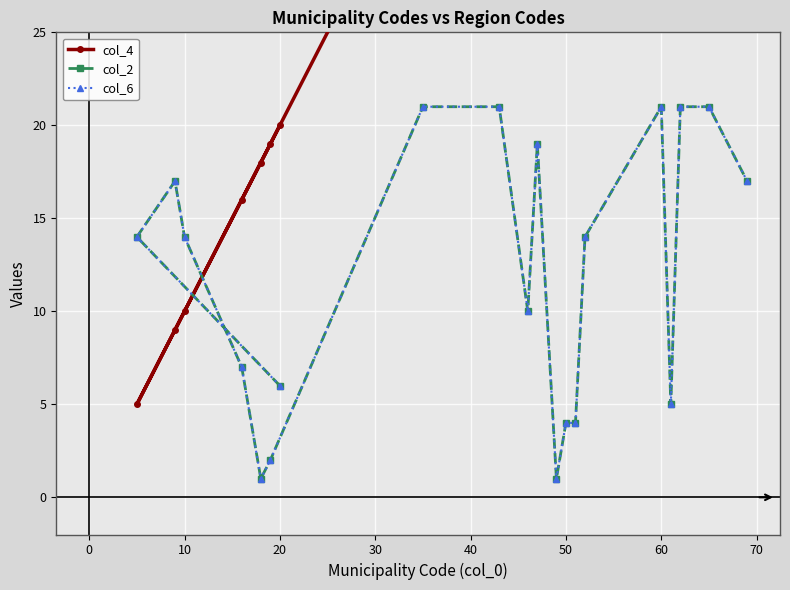

True or false: col_2 and col_6 cross at least once.

False